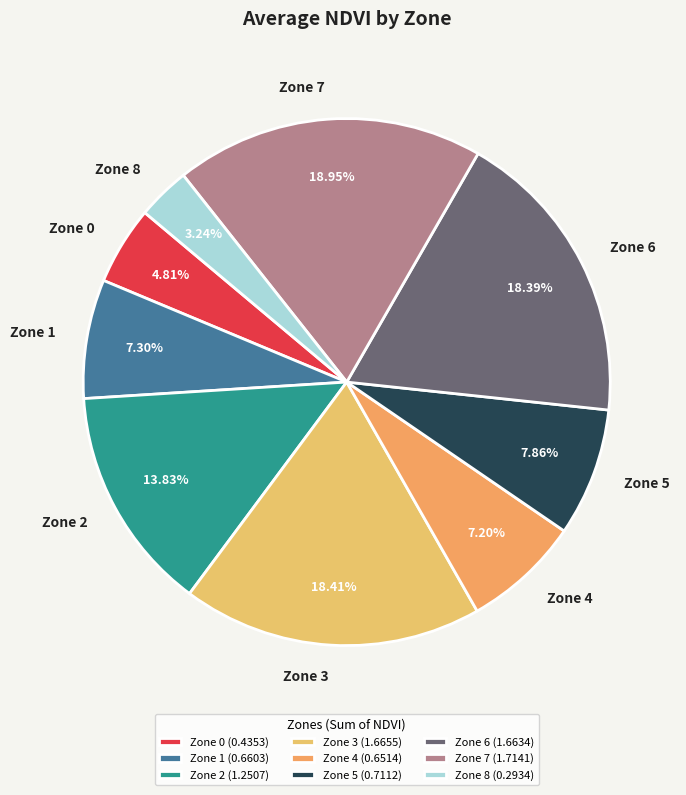

What percentage is the Zone 6 slice, to the nearest percent?

18%